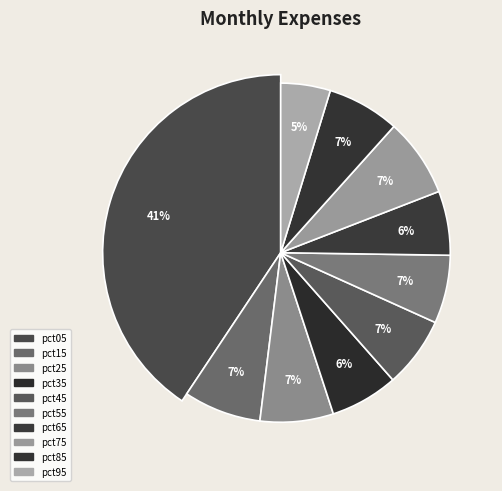

Combined, do pct15 and pct45 account for over 50%?

No